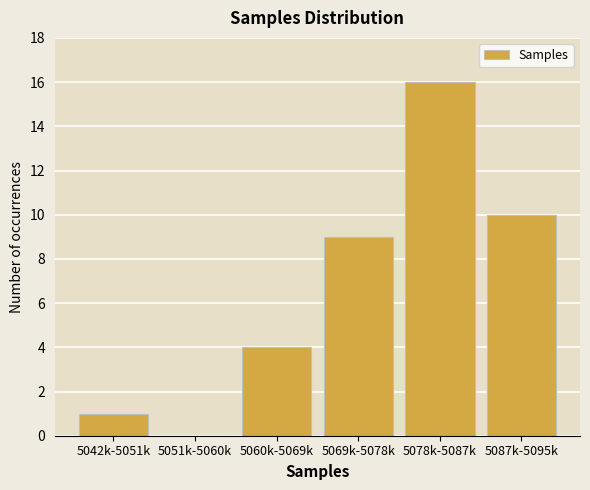

Reading right to left, what are all the values shown in this chart?

5087k-5095k=10	5078k-5087k=16	5069k-5078k=9	5060k-5069k=4	5051k-5060k=0	5042k-5051k=1